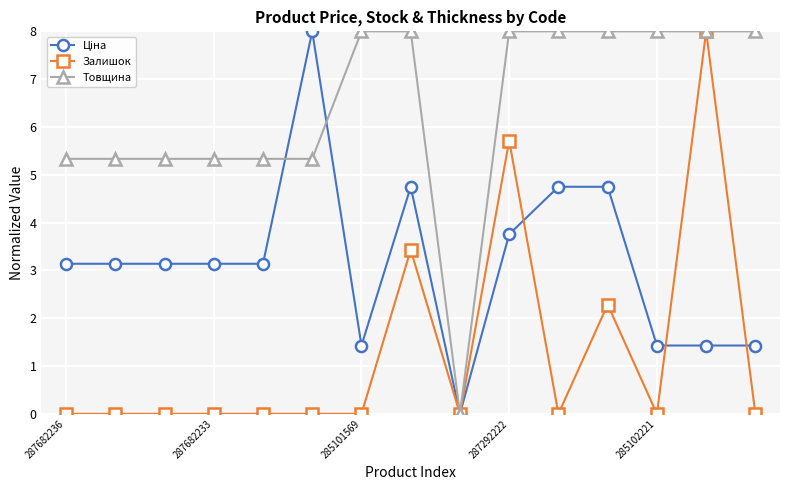

At how many categories does at least one series exceed 1?

14